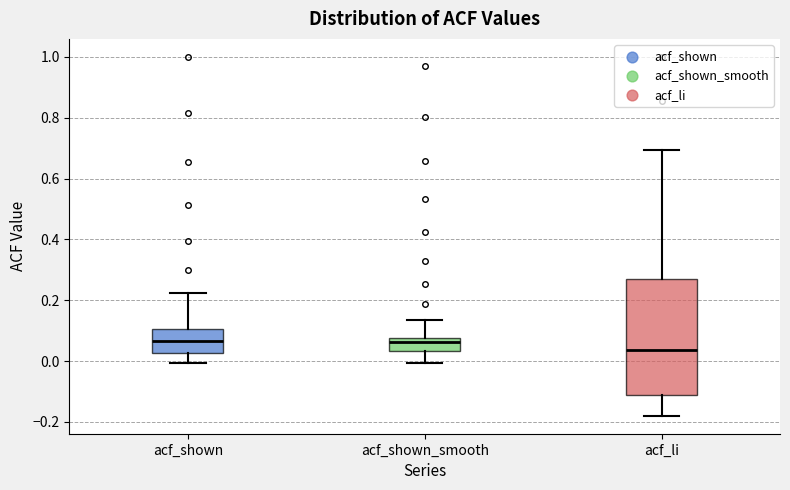

Reading left to right, read every box against the y-axis: the position of its median line, the range the box covers, and the ends of its whiskers. The values are not printed on the chart, so give them approximately, as read against the axis.

acf_shown: median 0.06, box 0.02 to 0.10, whiskers 0.00 to 0.22
acf_shown_smooth: median 0.06, box 0.04 to 0.08, whiskers 0.00 to 0.14
acf_li: median 0.04, box -0.12 to 0.26, whiskers -0.18 to 0.70